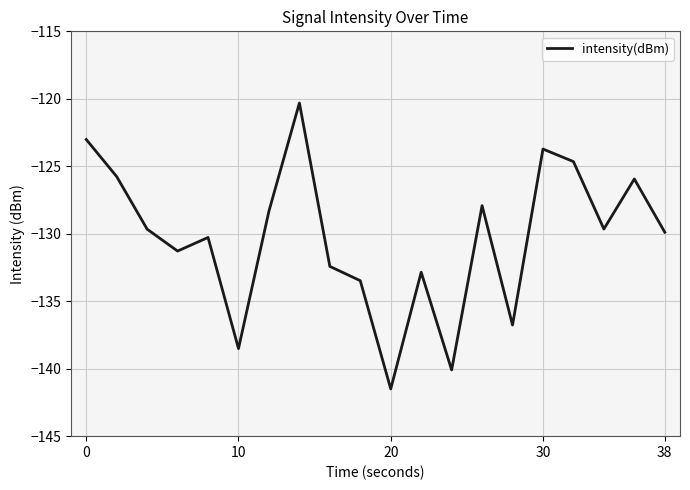

What is the greatest value displayed?

-120.3